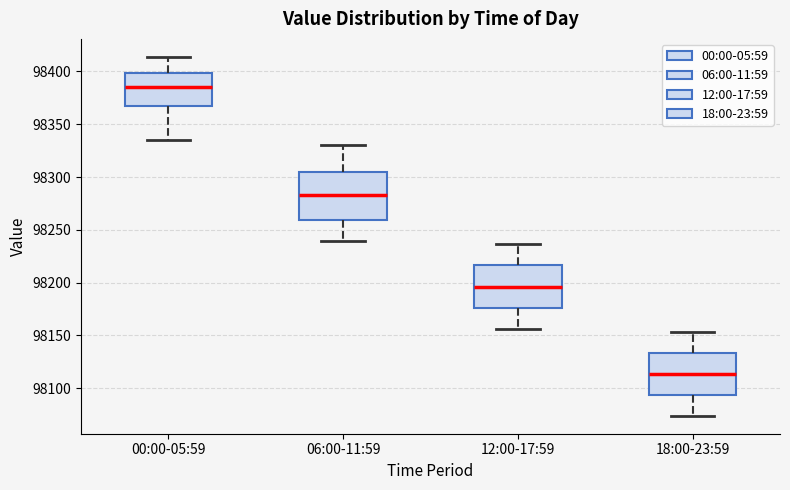

Where is the lower edge of the box for 06:00-11:59 on the y-axis? The values are not printed on the chart, so give them approximately, as read against the axis.

98260